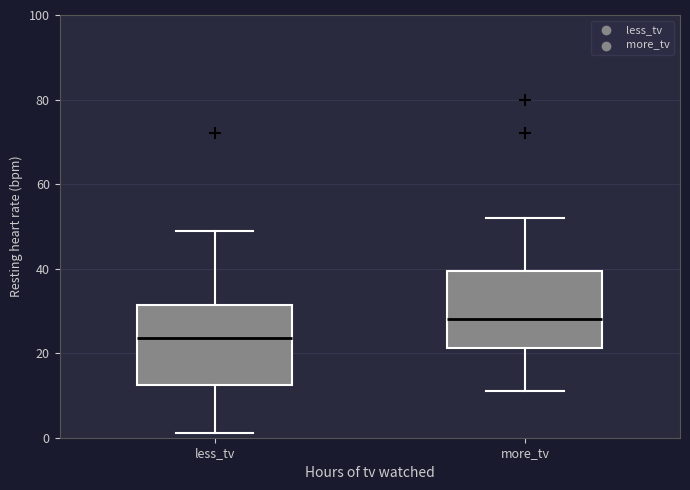

Reading left to right, transcribe this box plot: for each box, give where its median line is, the range the box spans, and where its two whiskers end, as read against the y-axis. The values are not printed on the chart, so give them approximately, as read against the axis.

less_tv: median 24, box 12 to 32, whiskers 2 to 50
more_tv: median 28, box 22 to 40, whiskers 12 to 52